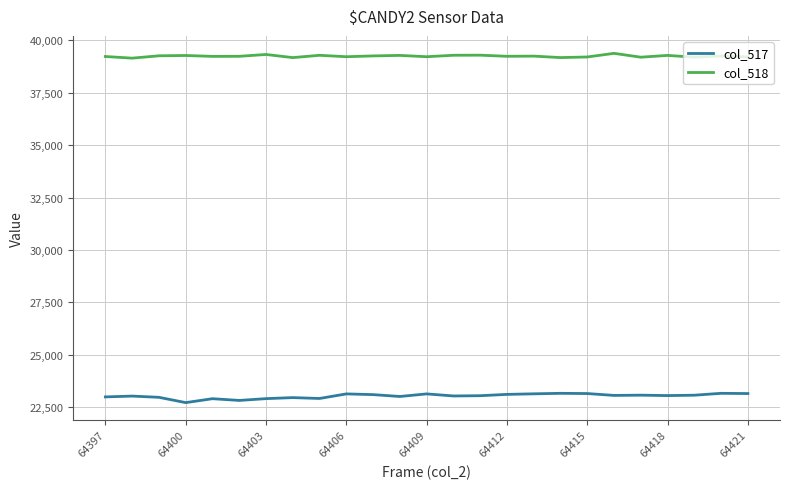

True or false: col_517 has more than 1 interior local peaks.

True